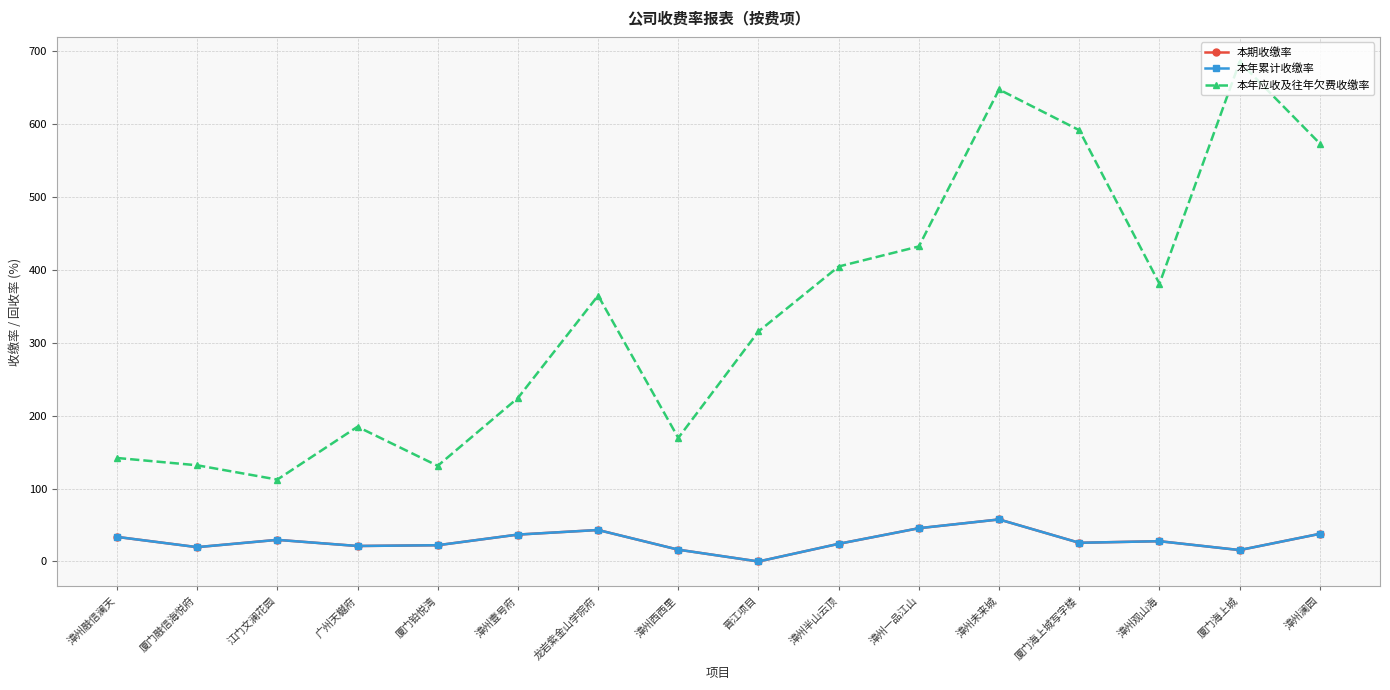

In 本期收缴率, how many points are higher than both neighbors (excluding endpoints)?

4